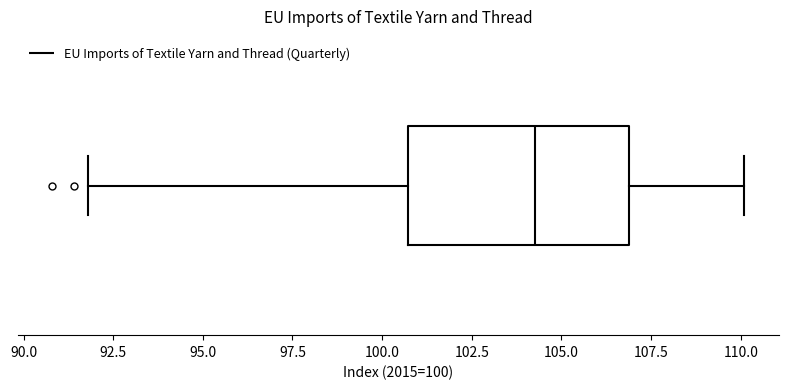

Where is the left edge of the box on the x-axis? The values are not printed on the chart, so give them approximately, as read against the axis.

100.5